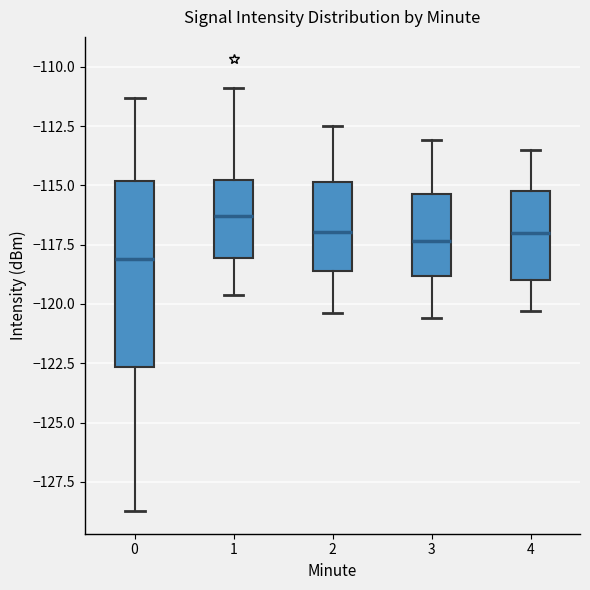

Reading left to right, read every box against the y-axis: the position of its median line, the range the box covers, and the ends of its whiskers. The values are not printed on the chart, so give them approximately, as read against the axis.

0: median -118.0, box -122.5 to -115.0, whiskers -128.5 to -111.5
1: median -116.5, box -118.0 to -115.0, whiskers -119.5 to -111.0
2: median -117.0, box -118.5 to -115.0, whiskers -120.5 to -112.5
3: median -117.5, box -119.0 to -115.5, whiskers -120.5 to -113.0
4: median -117.0, box -119.0 to -115.0, whiskers -120.5 to -113.5